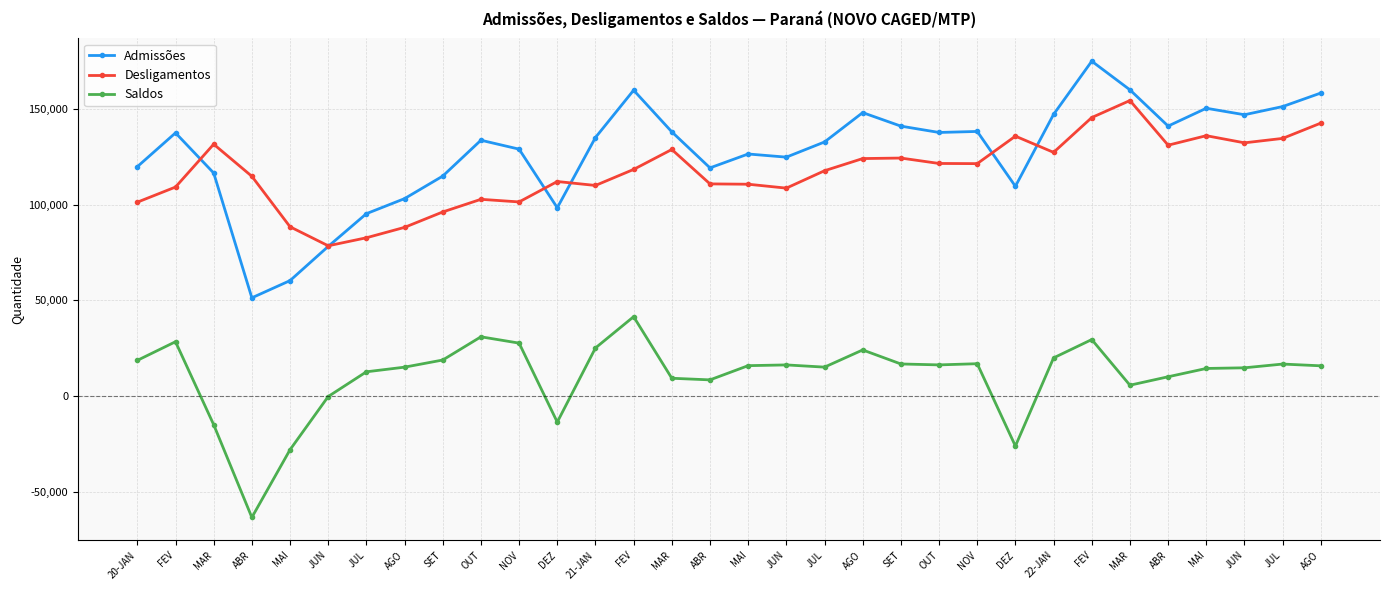

What is the value of the Admissões point at the 11th from the left?

128971